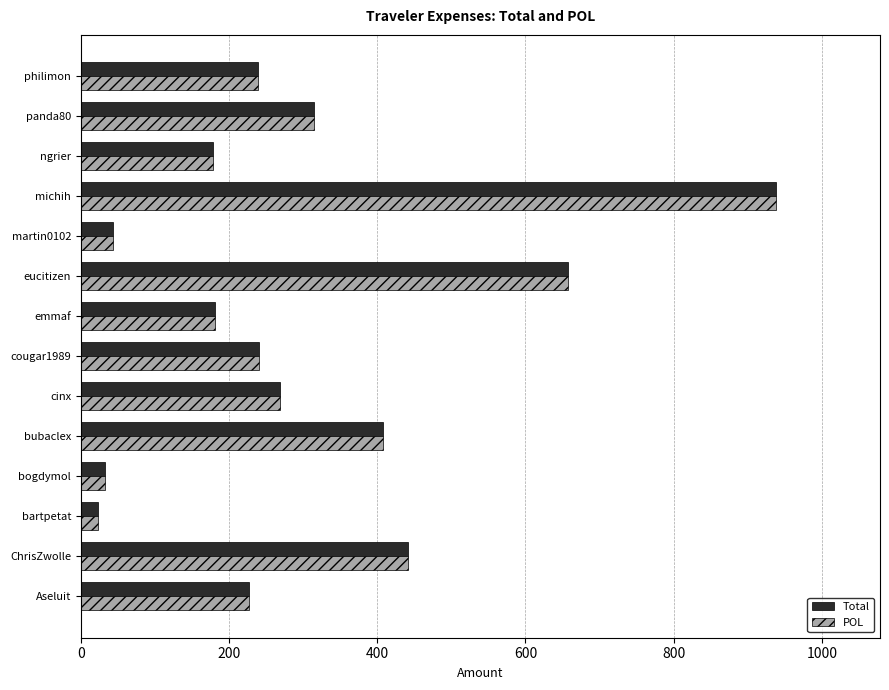

The POL series shows 442.2 at ChrisZwolle. True or false?

True